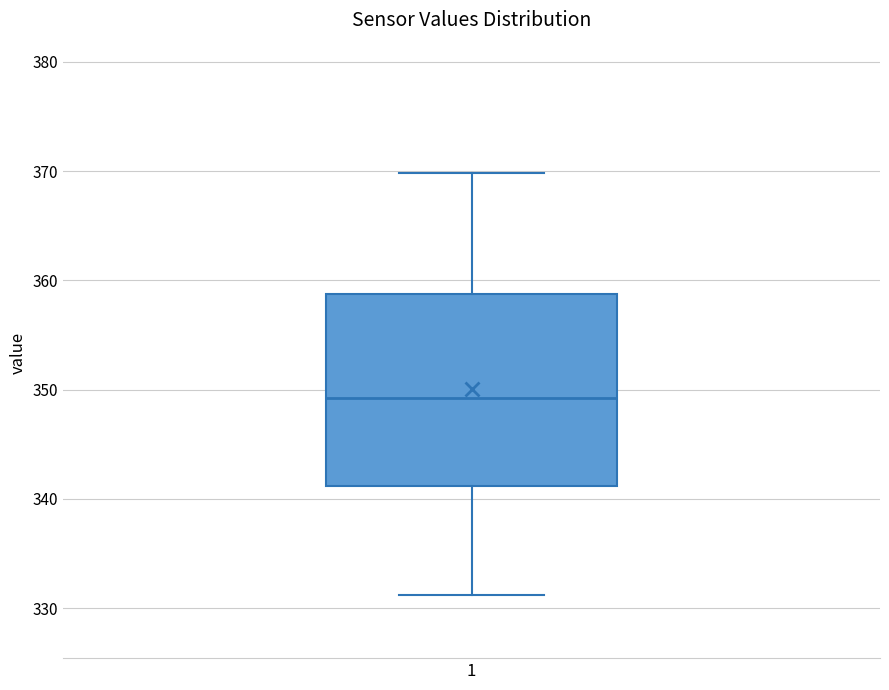

Read this box plot against the y-axis: the position of the median line, the range covered by the box, and the ends of both whiskers. The values are not printed on the chart, so give them approximately, as read against the axis.

median 349, box 341 to 359, whiskers 331 to 370